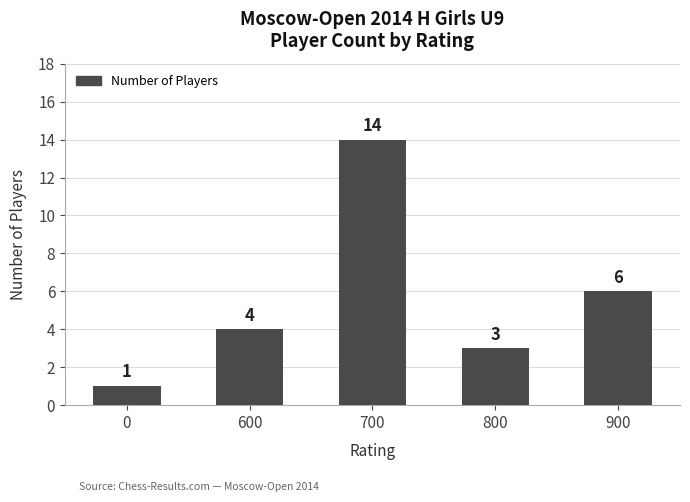

Are the bars grouped side by side (vs. stacked)?

No